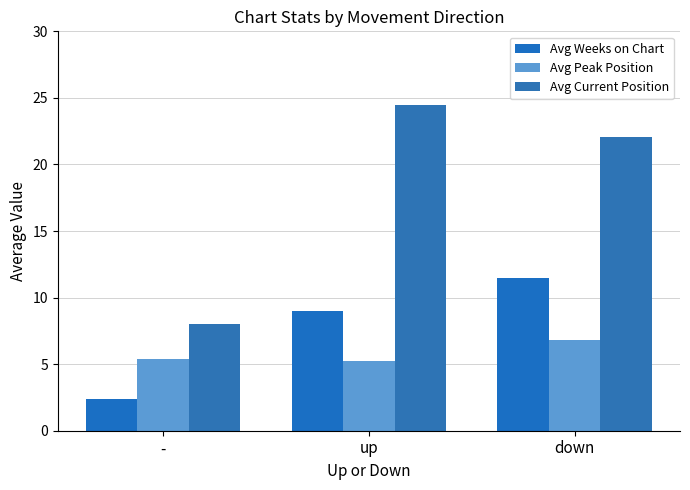

Is the value of Avg Peak Position at up greater than the value of Avg Current Position at -?

No